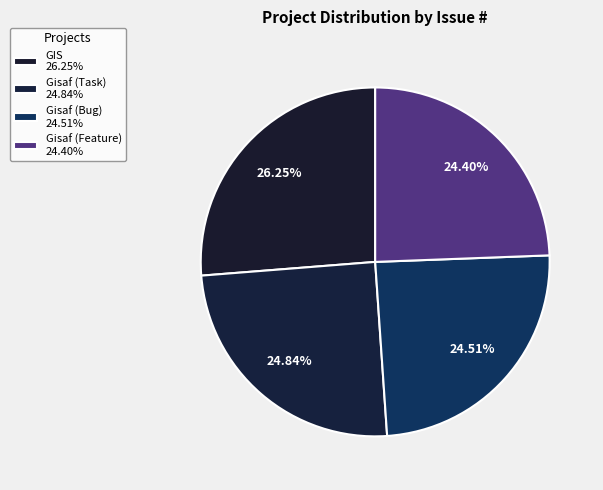

How many segments does this pie chart have?

4